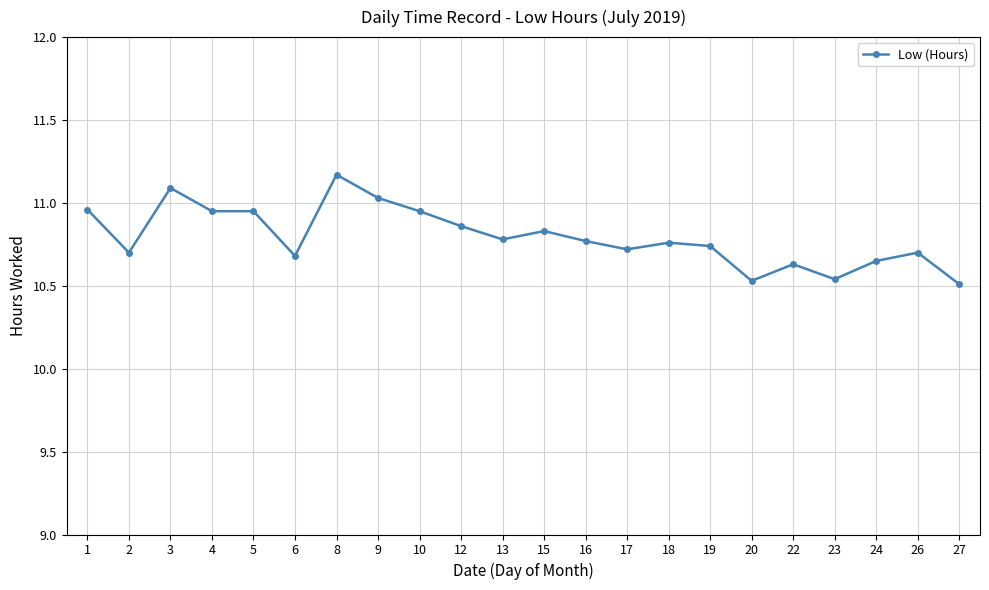

How many lines are shown in the chart?

1